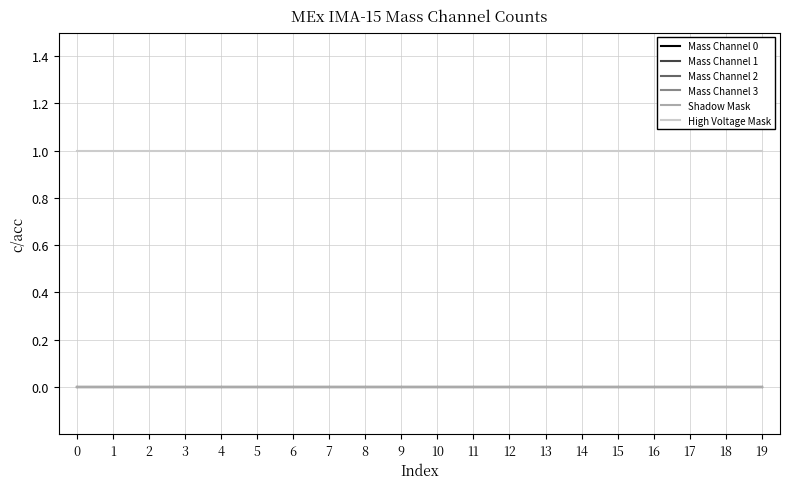

Reading left to right, extract all data points from this chart.

Mass Channel 0: 0	0	0	0	0	0	0	0	0	0	0	0	0	0	0	0	0	0	0	0
Mass Channel 1: 0	0	0	0	0	0	0	0	0	0	0	0	0	0	0	0	0	0	0	0
Mass Channel 2: 0	0	0	0	0	0	0	0	0	0	0	0	0	0	0	0	0	0	0	0
Mass Channel 3: 0	0	0	0	0	0	0	0	0	0	0	0	0	0	0	0	0	0	0	0
Shadow Mask: 0	0	0	0	0	0	0	0	0	0	0	0	0	0	0	0	0	0	0	0
High Voltage Mask: 1	1	1	1	1	1	1	1	1	1	1	1	1	1	1	1	1	1	1	1